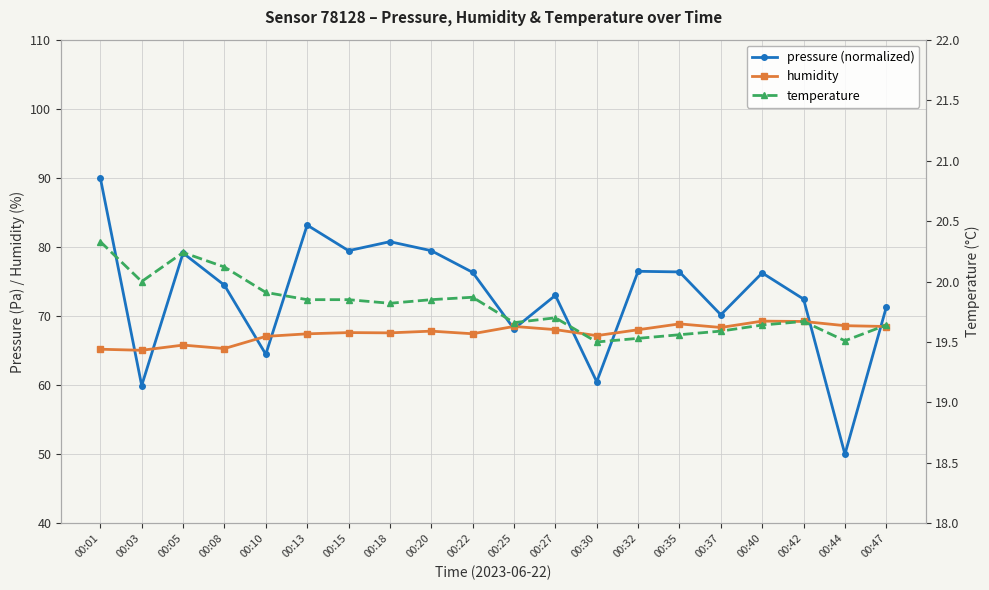

Is the value of temperature at 00:30 greater than the value of humidity at 00:42?

No